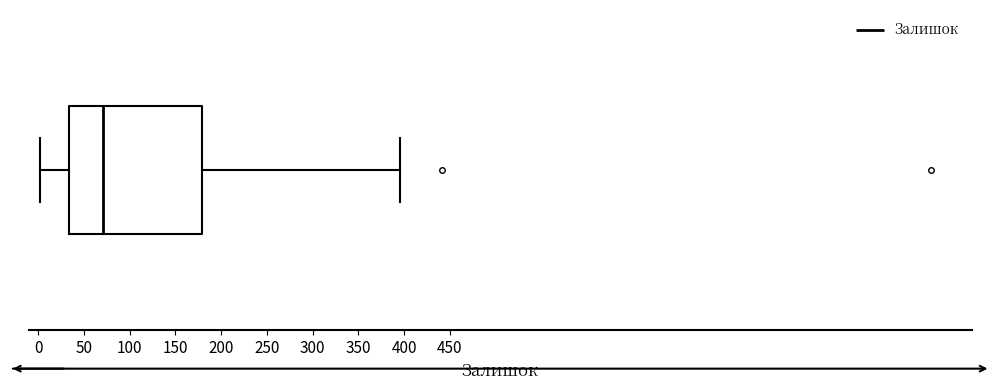

Where does the median line of the box sit on the x-axis? The values are not printed on the chart, so give them approximately, as read against the axis.

70